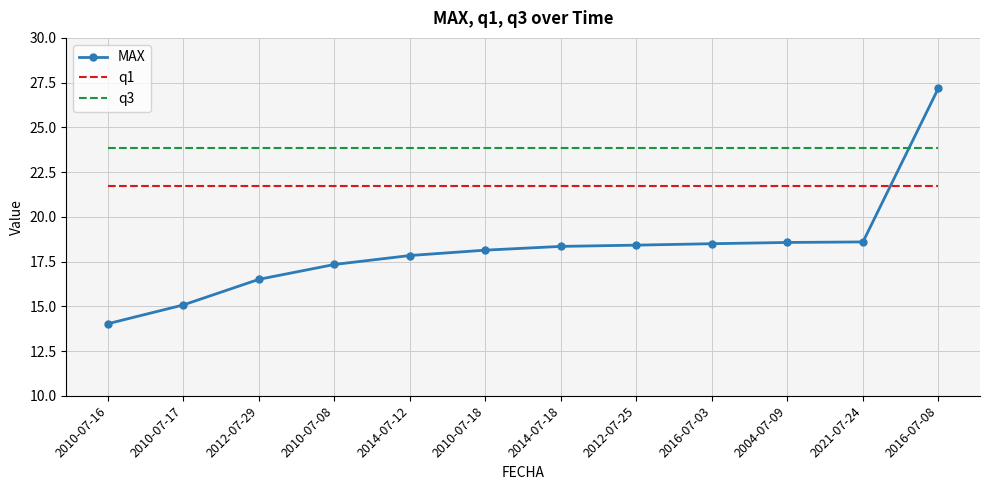

What is the difference between the highest and lowest values at 2021-07-24?

5.2